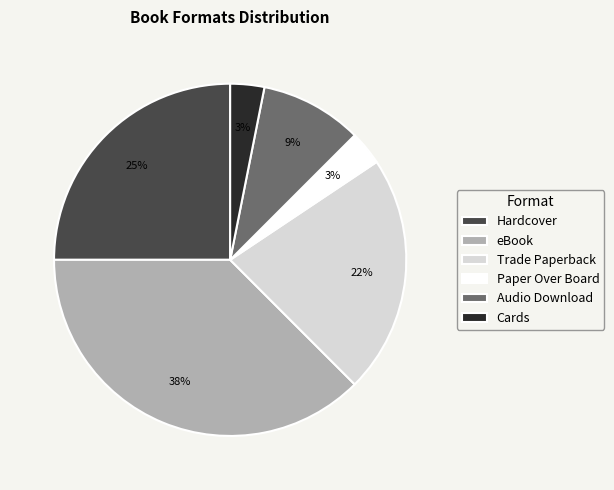

To the nearest percent, what is the difference between the Audio Download and Cards slice percentages?

6%